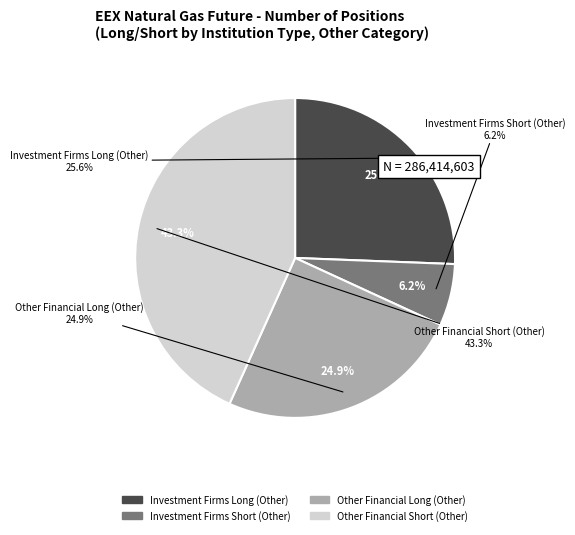

What is the change in value from Investment Firms Long (Other) to Other Financial Long (Other)?

-2129962